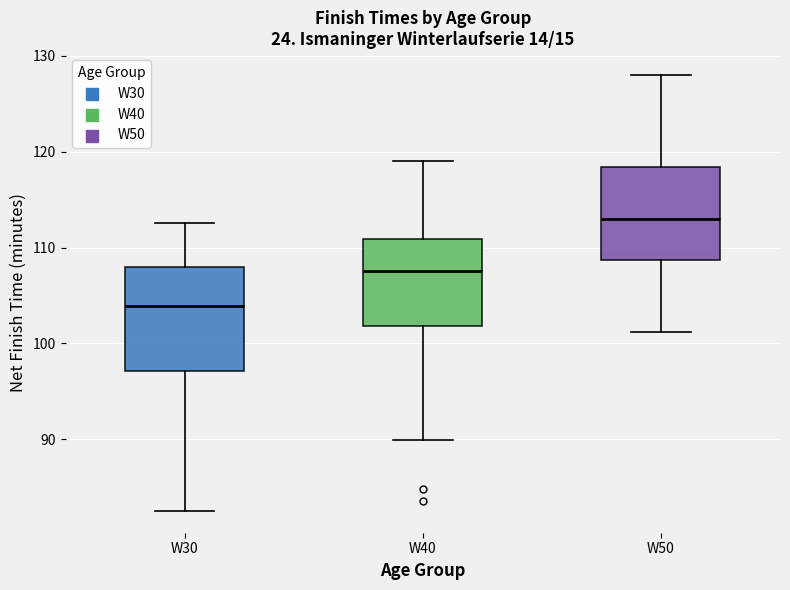

Reading left to right, transcribe this box plot: for each box, give where its median line is, the range the box spans, and where its two whiskers end, as read against the y-axis. The values are not printed on the chart, so give them approximately, as read against the axis.

W30: median 104, box 97 to 108, whiskers 83 to 113
W40: median 108, box 102 to 111, whiskers 90 to 119
W50: median 113, box 109 to 118, whiskers 101 to 128